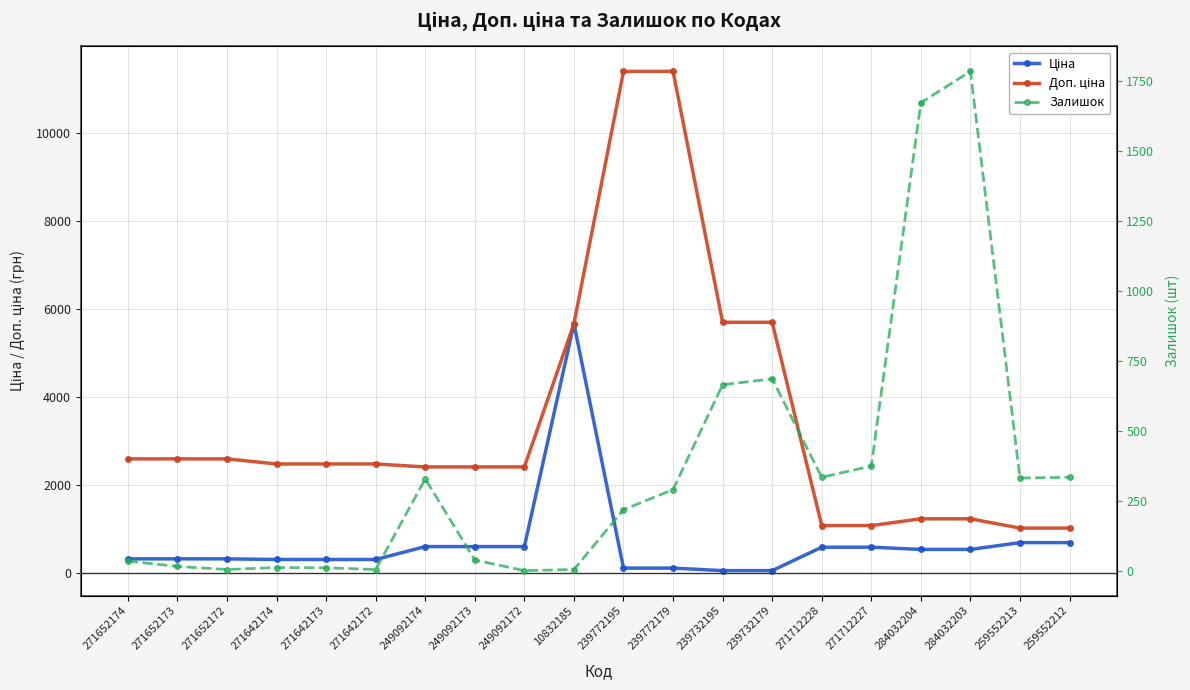

Which category has the lowest value in the Ціна series?

239732195